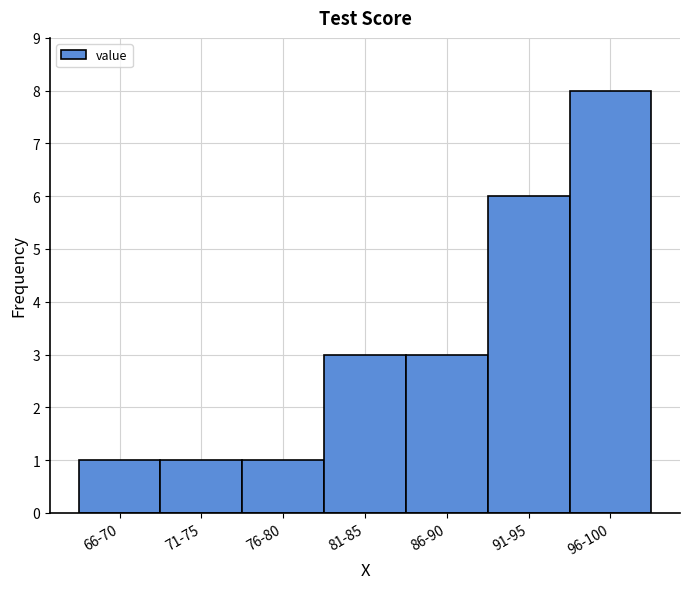

Reading left to right, what are all the values shown in this chart?

66-70=1	71-75=1	76-80=1	81-85=3	86-90=3	91-95=6	96-100=8